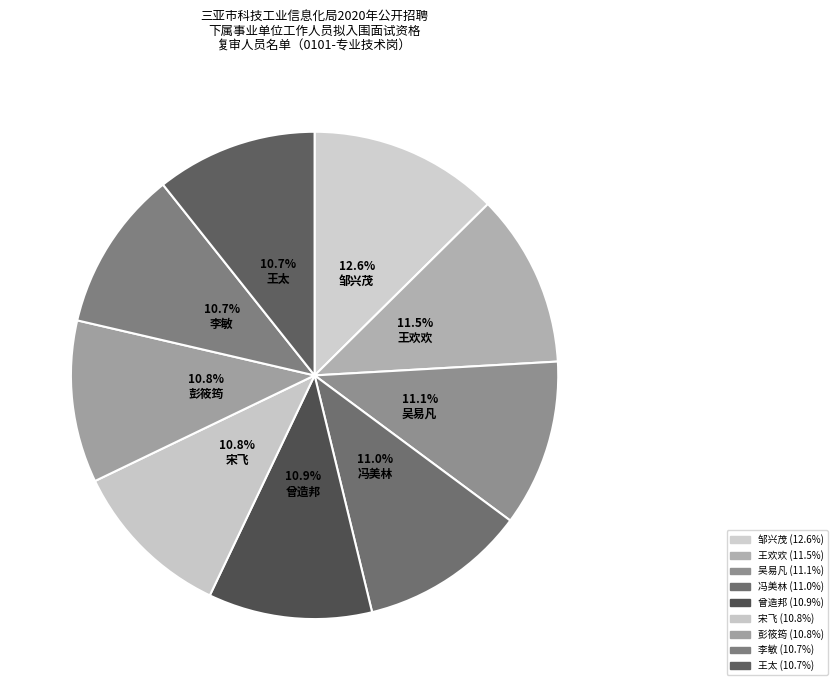

How many slices are in this pie chart?

9